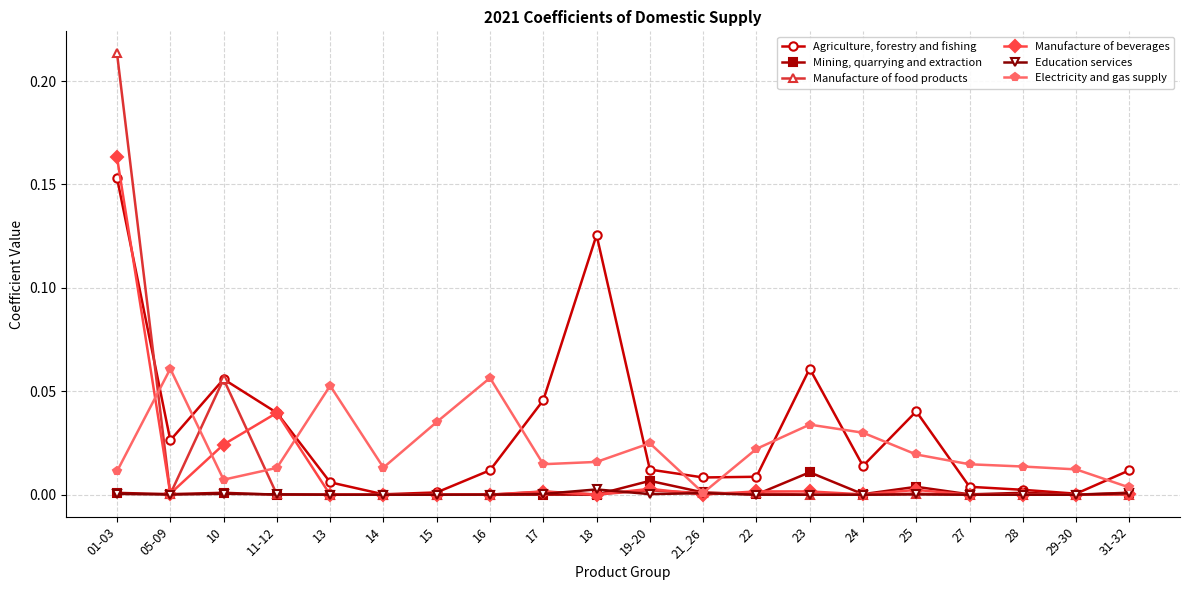

How many distinct data groups are displayed?

6